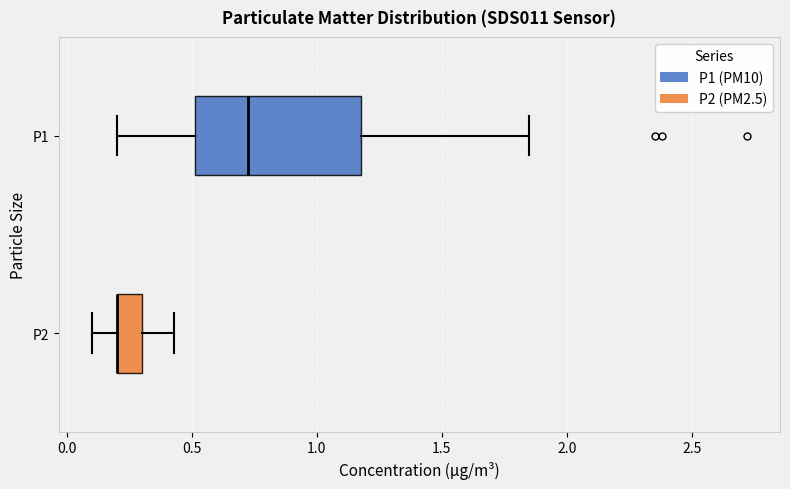

Reading bottom to top, transcribe this box plot: for each box, give where its median line is, the range the box spans, and where its two whiskers end, as read against the x-axis. The values are not printed on the chart, so give them approximately, as read against the axis.

P2: median 0.20 (drawn on the box's left edge), box 0.20 to 0.30, whiskers 0.10 to 0.45
P1: median 0.75, box 0.50 to 1.20, whiskers 0.20 to 1.85